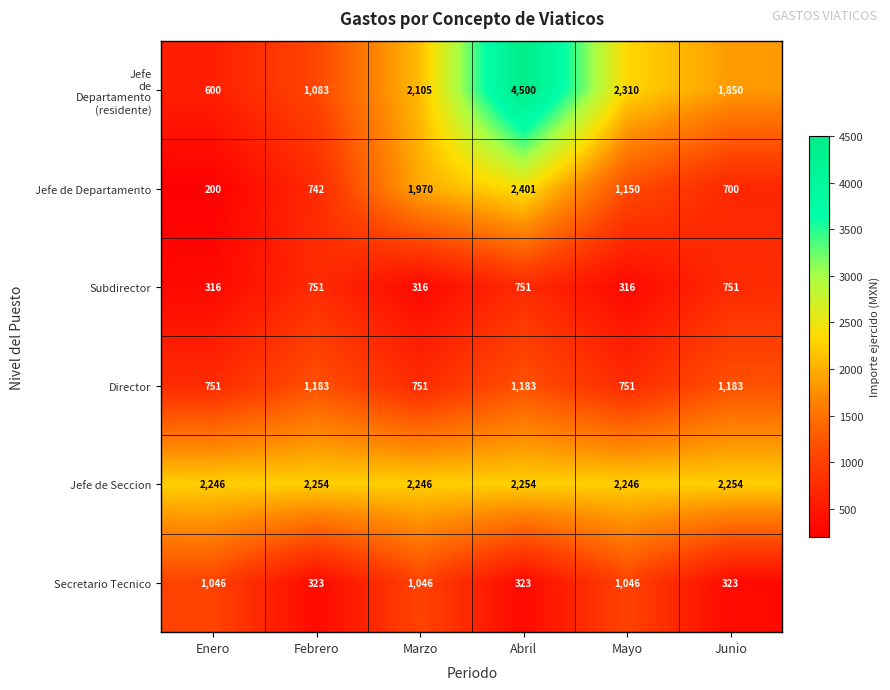

List the labels in order of Jefe de Departamento value, largest first.

Abril, Marzo, Mayo, Febrero, Junio, Enero